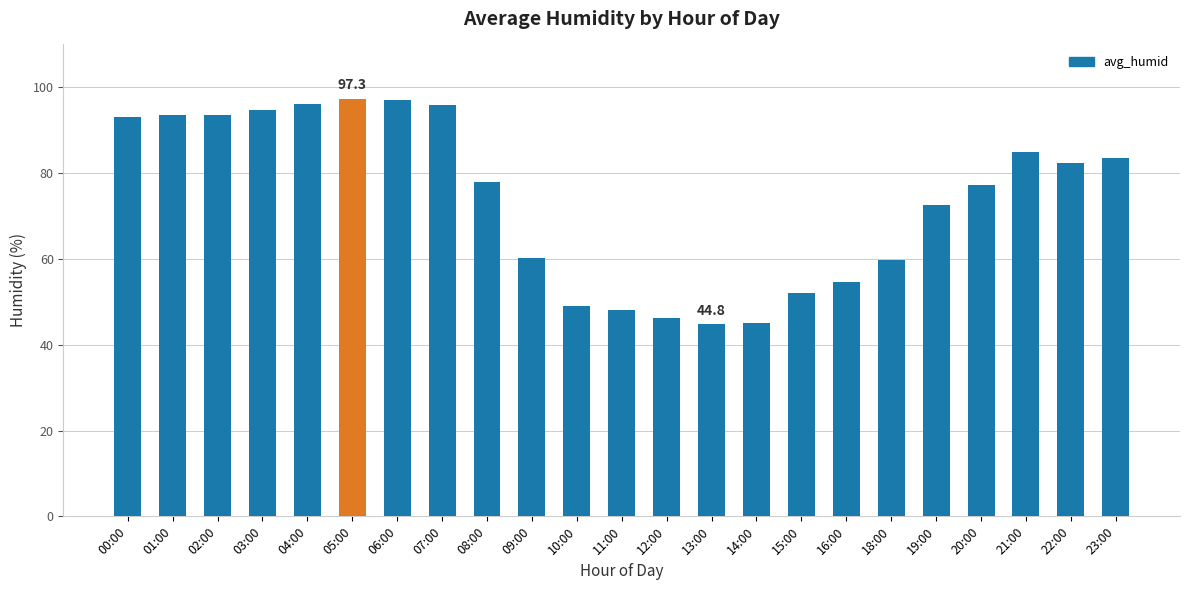

What is the value of the 16th bar from the left?

52.2